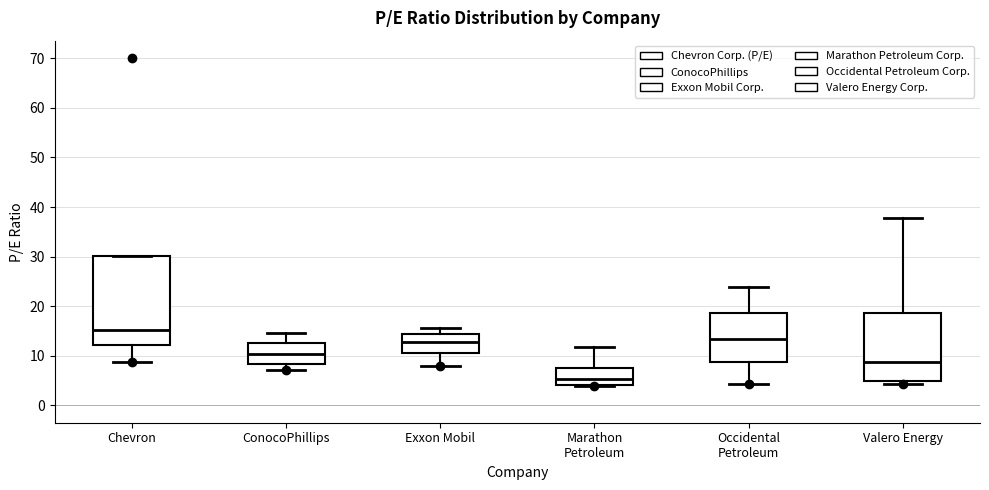

Which box is the tallest, from its lower edge to its upper edge?

Chevron